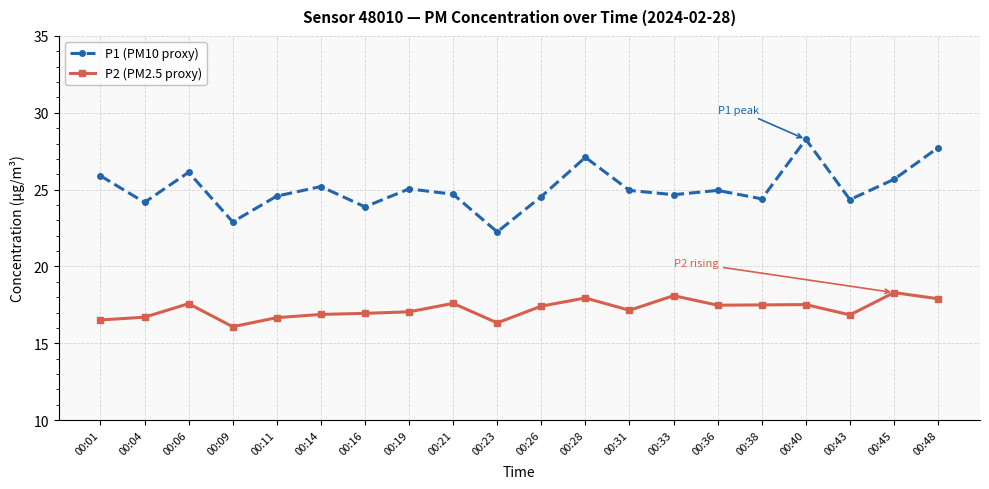

Which series has the largest total across all categories?

P1 (PM10 proxy)